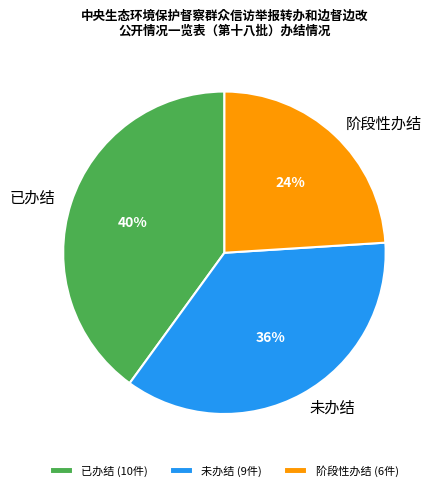

Is 阶段性办结 the majority of the pie?

No